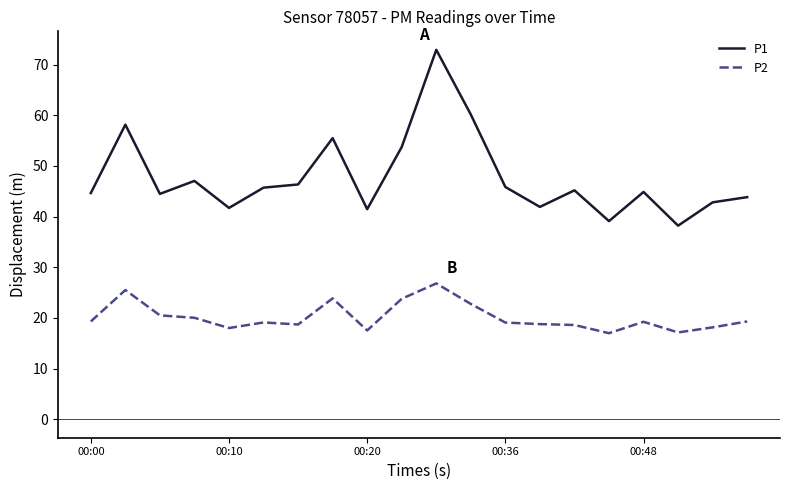

List the series in order of their overall mean, highest first.

P1, P2